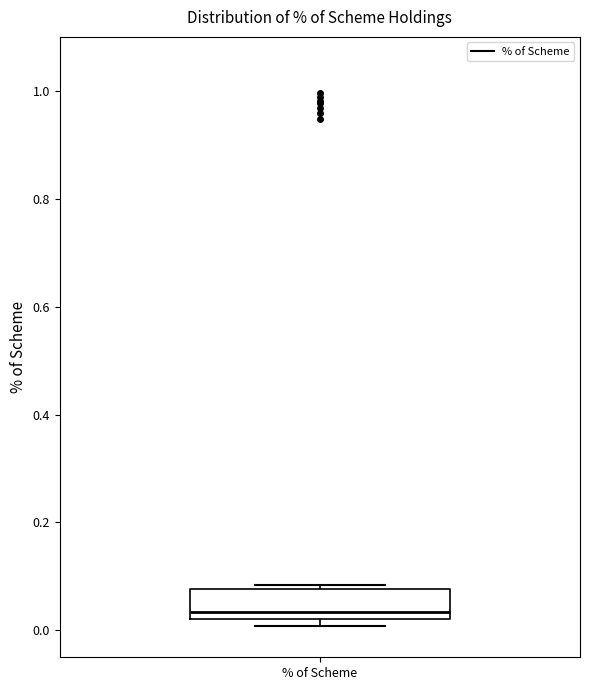

Read this box plot against the y-axis: the position of the median line, the range covered by the box, and the ends of both whiskers. The values are not printed on the chart, so give them approximately, as read against the axis.

median 0.04, box 0.02 to 0.08, whiskers 0.00 to 0.08 (just above the box's upper edge)